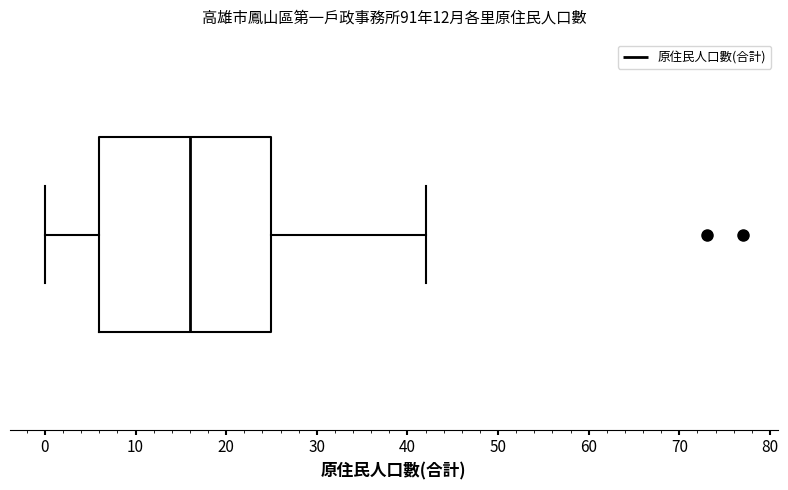

Transcribe this box plot: give where the median line is, the range the box spans, and where the two whiskers end, as read against the x-axis. The values are not printed on the chart, so give them approximately, as read against the axis.

median 16, box 6 to 25, whiskers 0 to 42